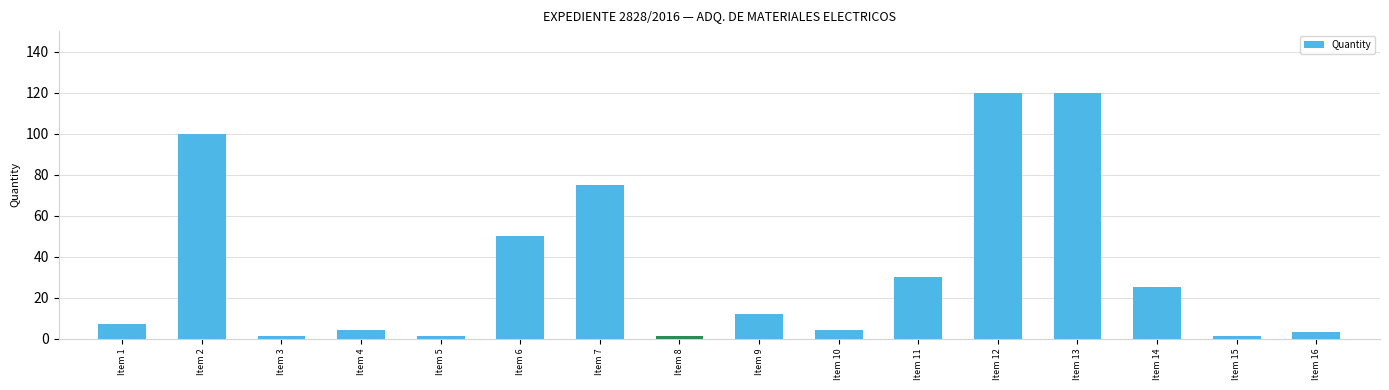

What is the value of the 6th bar from the left?

50